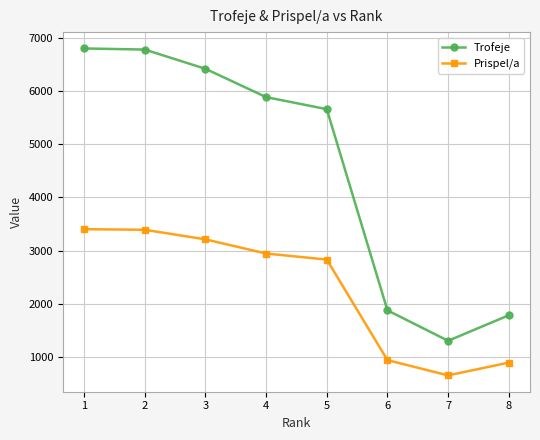

What is the sum of all Prispel/a values?

18254